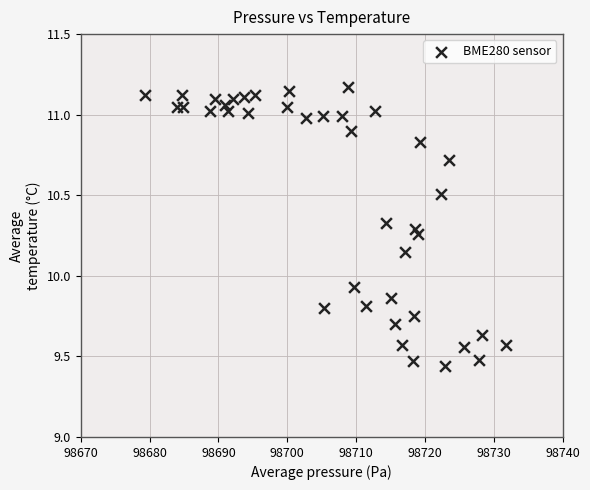

What is the range of X values (max minus min)?

52.5